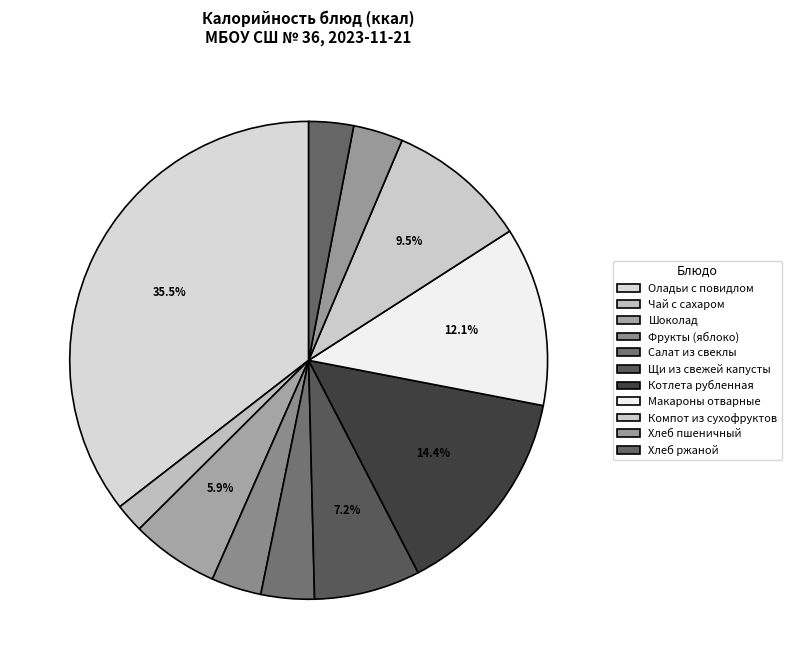

How many slices are in this pie chart?

11